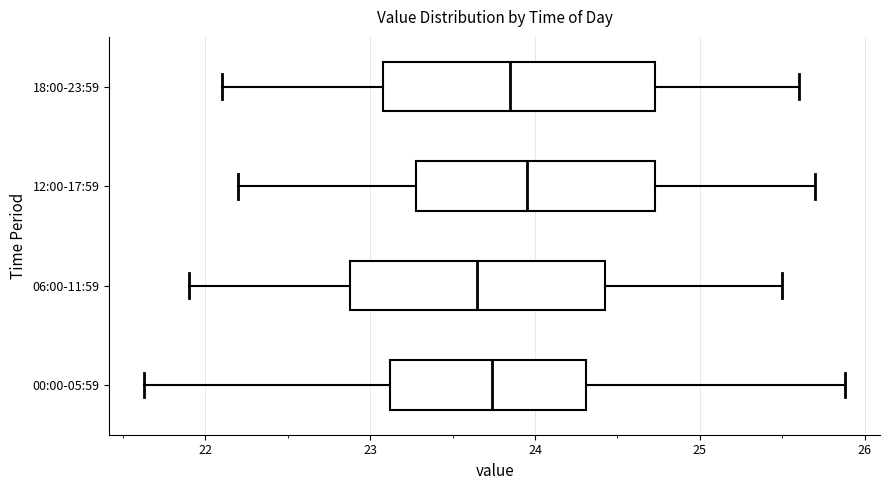

Reading bottom to top, read every box against the x-axis: the position of its median line, the range the box covers, and the ends of its whiskers. The values are not printed on the chart, so give them approximately, as read against the axis.

00:00-05:59: median 23.7, box 23.1 to 24.3, whiskers 21.6 to 25.9
06:00-11:59: median 23.7, box 22.9 to 24.4, whiskers 21.9 to 25.5
12:00-17:59: median 24.0, box 23.3 to 24.7, whiskers 22.2 to 25.7
18:00-23:59: median 23.9, box 23.1 to 24.7, whiskers 22.1 to 25.6